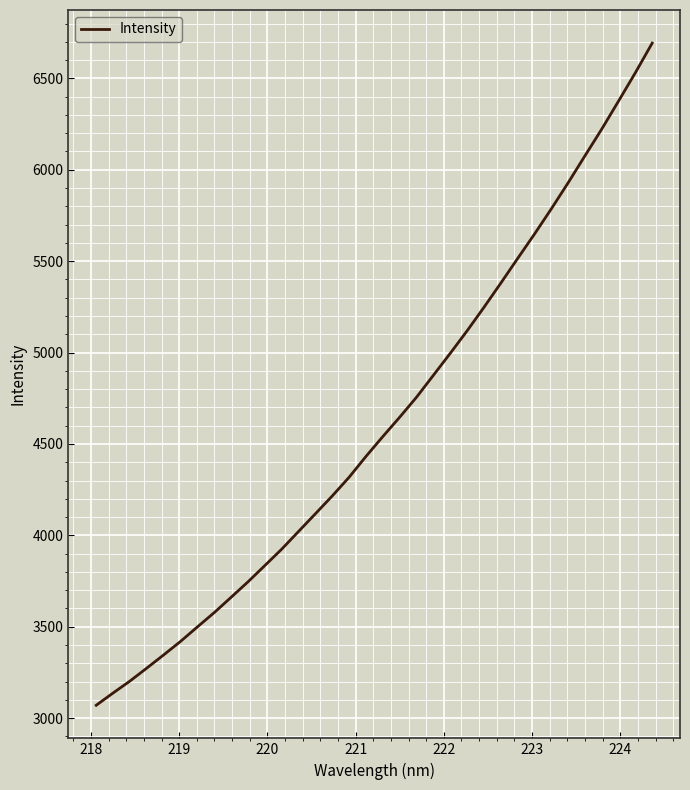

What is the minimum value shown in the chart?

3070.5